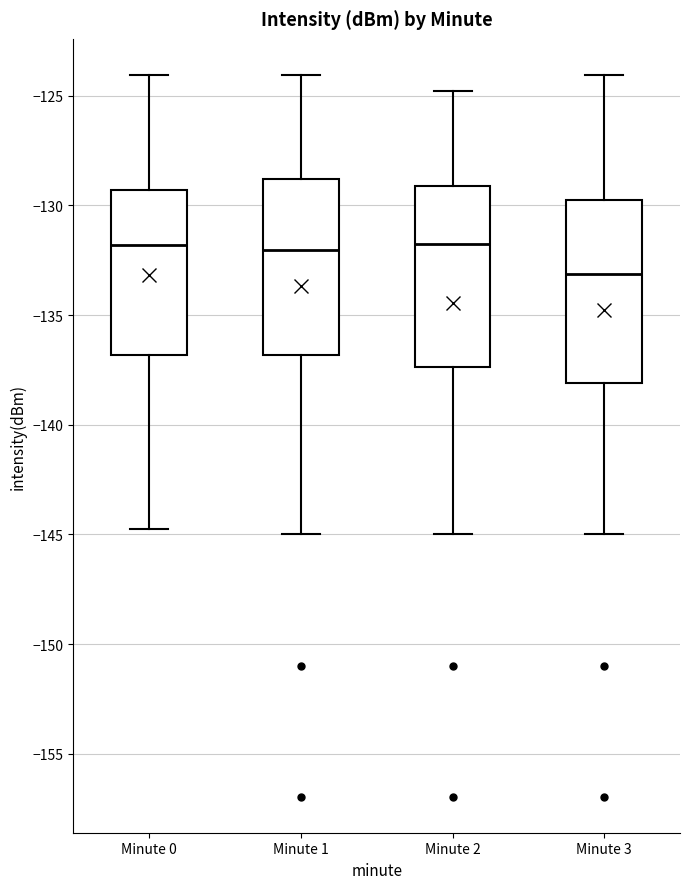

Where does the upper whisker of the box for Minute 3 end on the y-axis? The values are not printed on the chart, so give them approximately, as read against the axis.

-124.0